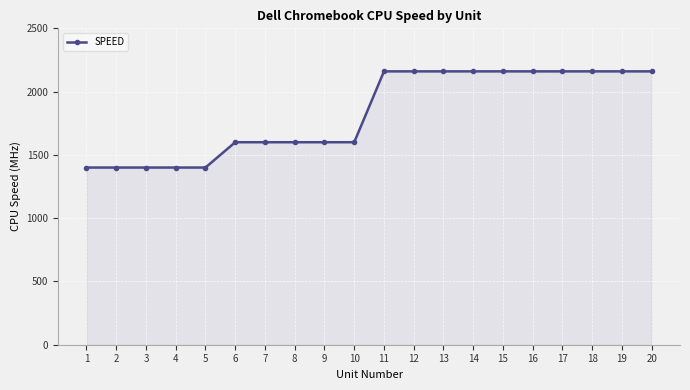

What is the value of the 3rd point from the left?

1400